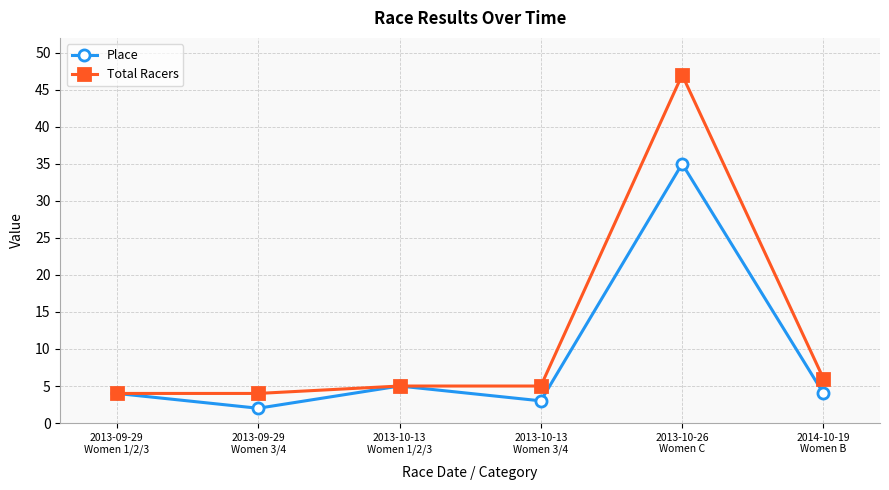

The Place series shows 2 at 2013-09-29
Women 1/2/3. True or false?

False